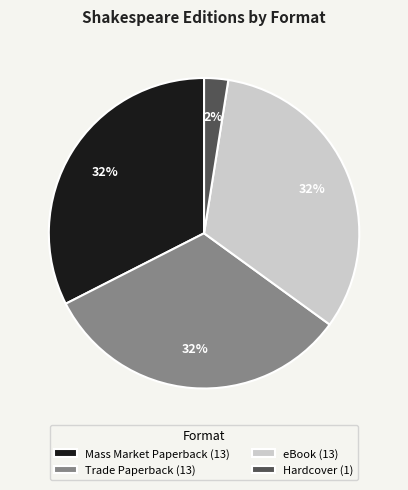

Combined, do Hardcover (1) and eBook (13) account for over 50%?

No